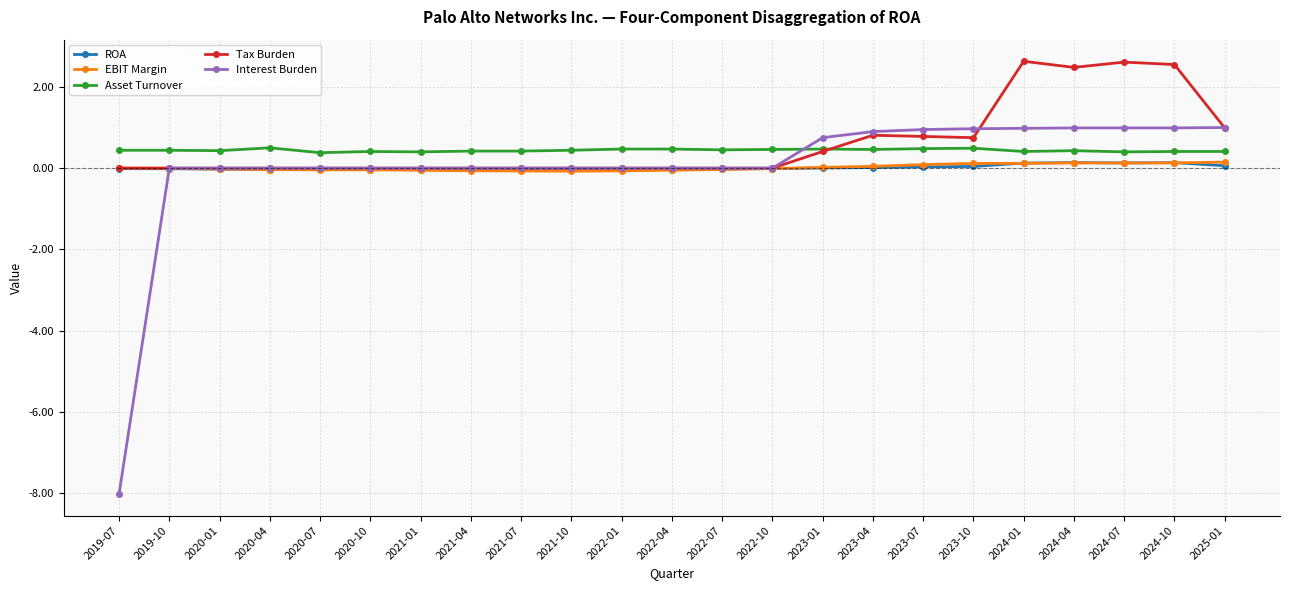

Which series ends up on top after the final intersection of Tax Burden and Asset Turnover?

Tax Burden